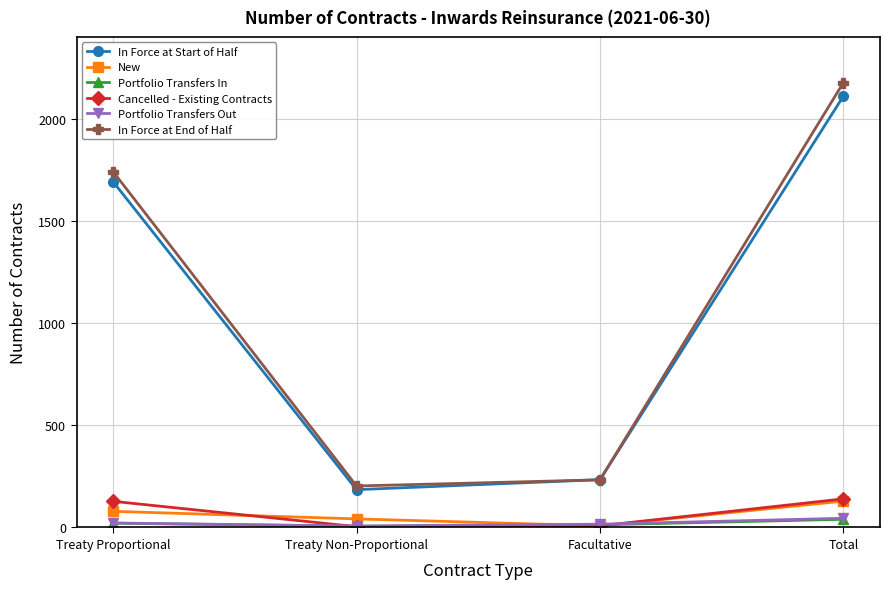

What is the highest value of the Portfolio Transfers In series?

40